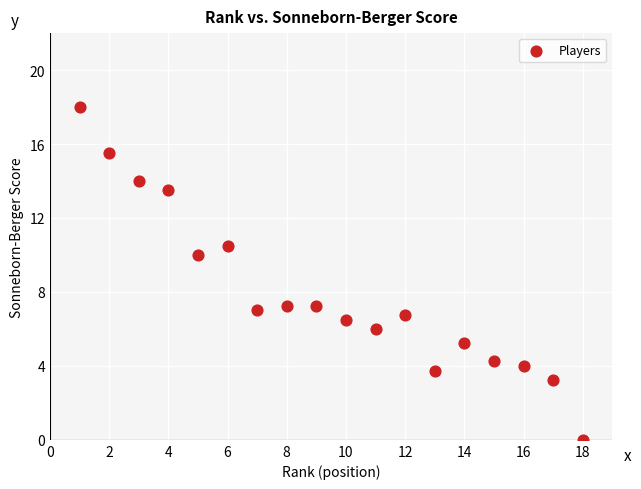

What Y value in the scatter plot is closest to 9?

10.0